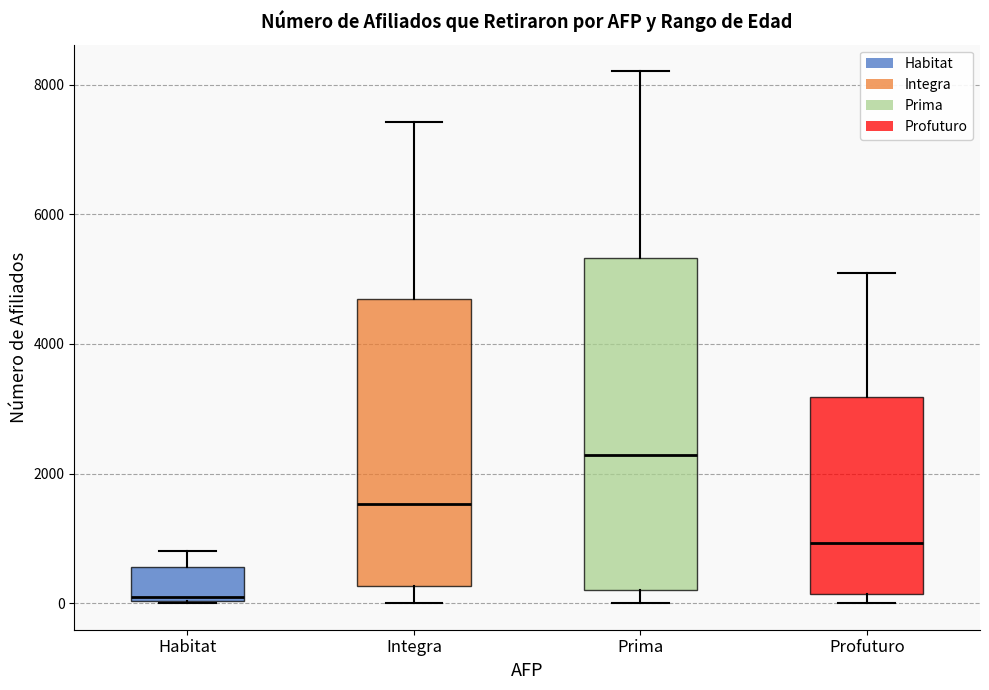

Reading left to right, transcribe this box plot: for each box, give where its median line is, the range the box spans, and where its two whiskers end, as read against the y-axis. The values are not printed on the chart, so give them approximately, as read against the axis.

Habitat: median 200, box 0 to 600, whiskers 0 to 800
Integra: median 1600, box 200 to 4600, whiskers 0 to 7400
Prima: median 2200, box 200 to 5400, whiskers 0 to 8200
Profuturo: median 1000, box 200 to 3200, whiskers 0 to 5000